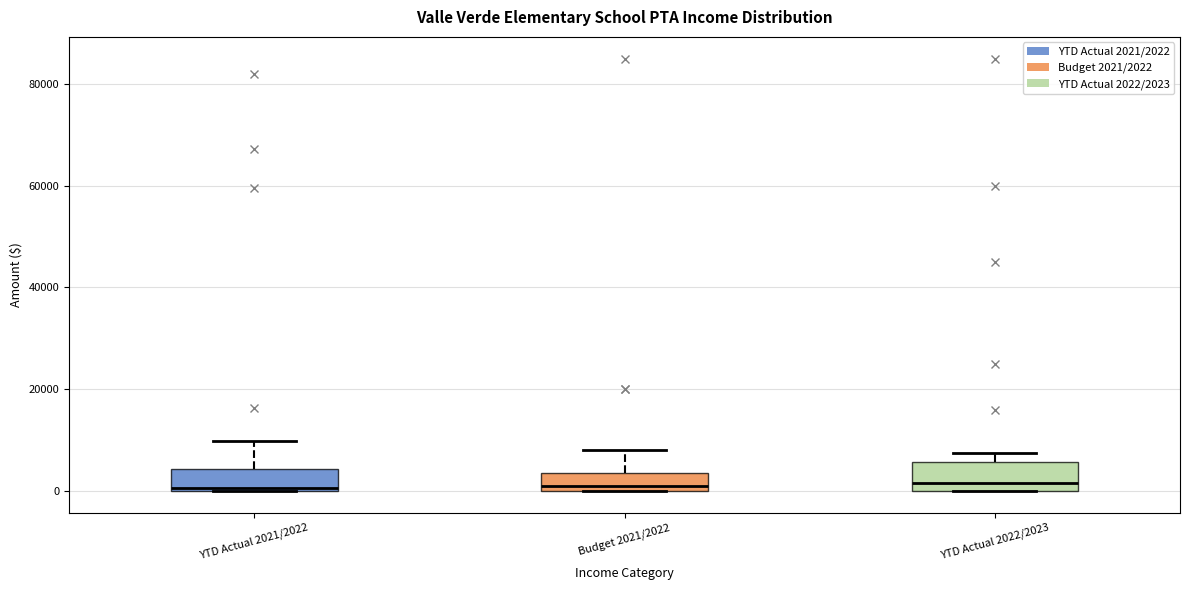

Reading left to right, read every box against the y-axis: the position of its median line, the range the box covers, and the ends of its whiskers. The values are not printed on the chart, so give them approximately, as read against the axis.

YTD Actual 2021/2022: median 0 (just above the box's lower edge), box 0 to 4000, whiskers 0 to 10000
Budget 2021/2022: median 2000, box 0 to 4000, whiskers 0 to 8000
YTD Actual 2022/2023: median 2000, box 0 to 6000, whiskers 0 to 8000